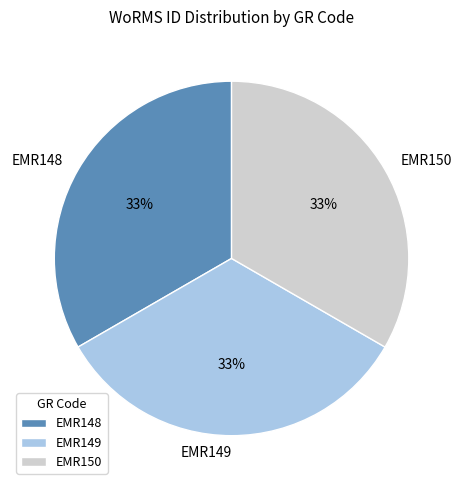

Does any single category account for the majority?

No